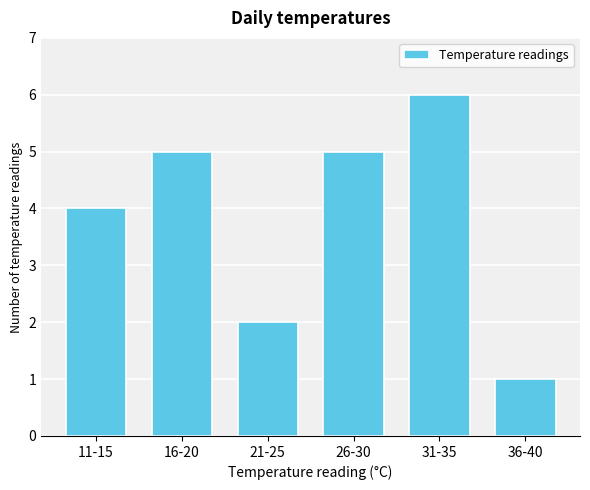

Reading left to right, list all the values displayed in this chart.

4	5	2	5	6	1